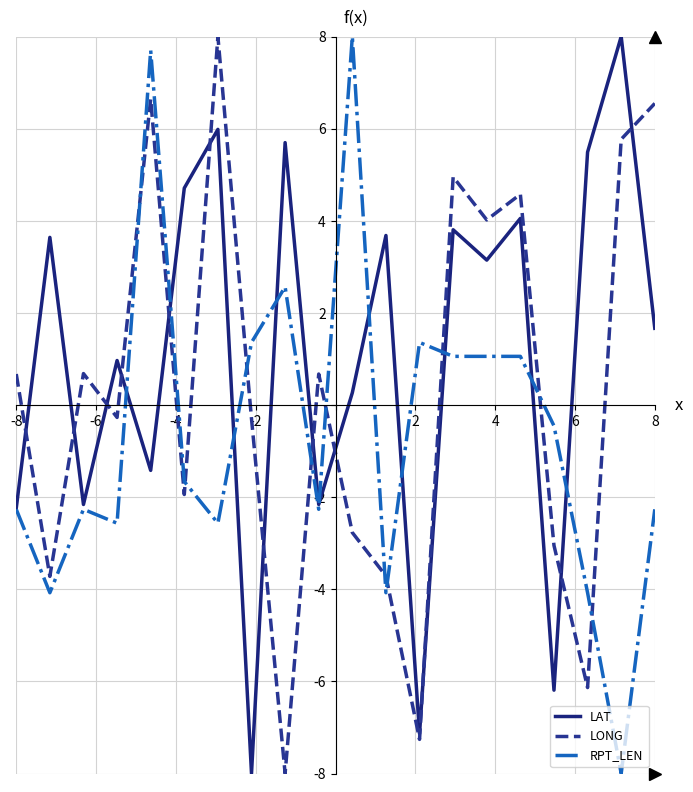

Which series has the largest total across all categories?

LAT